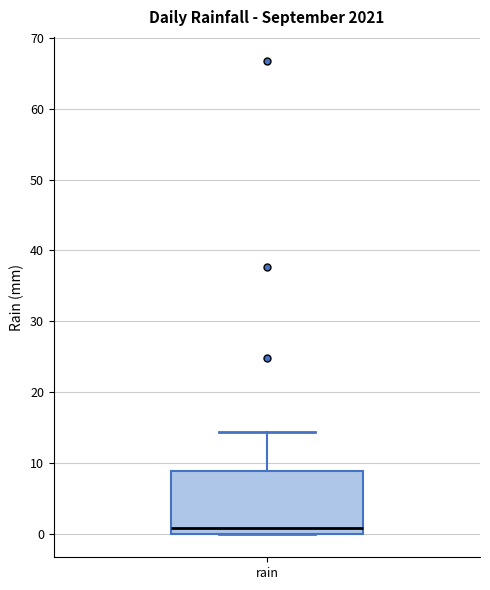

Transcribe this box plot: give where the median line is, the range the box spans, and where the two whiskers end, as read against the y-axis. The values are not printed on the chart, so give them approximately, as read against the axis.

median 1, box 0 to 9, whiskers 0 to 14